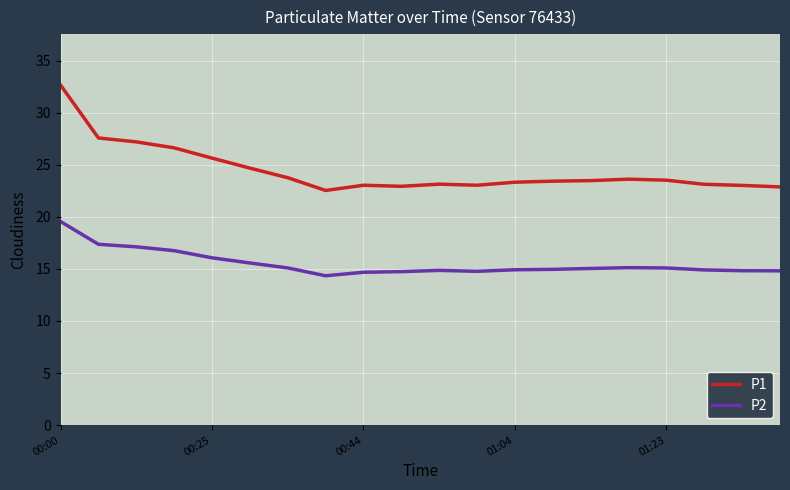

What is the difference between the maximum and minimum values in the P2 series?

5.2